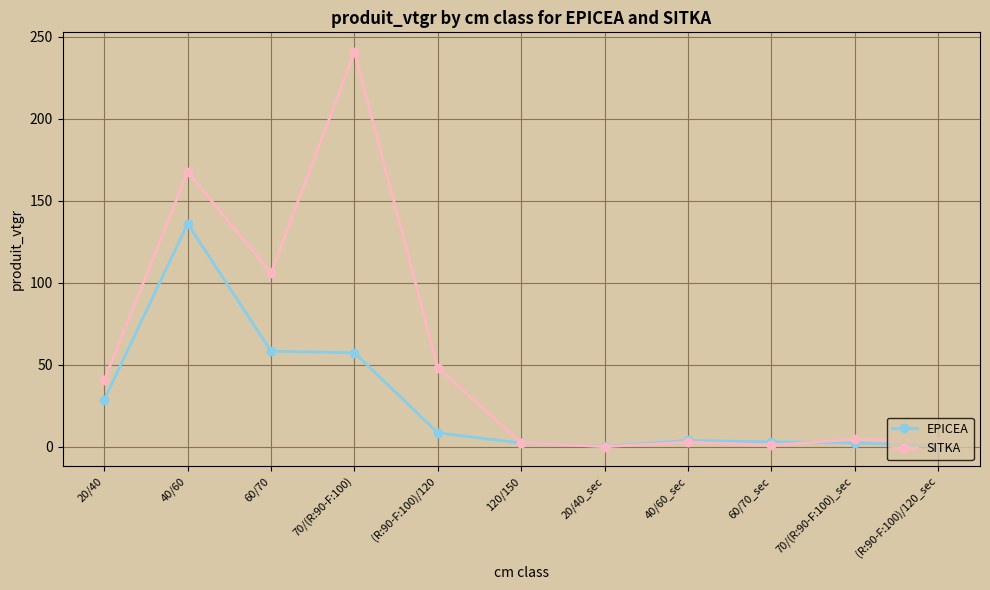

What is the difference between the maximum and second lowest values in the SITKA series?

239.7